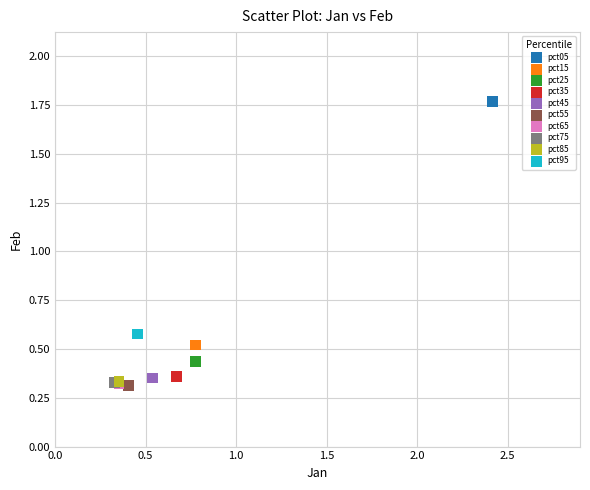

What are all the series names shown in the legend?

pct05, pct15, pct25, pct35, pct45, pct55, pct65, pct75, pct85, pct95